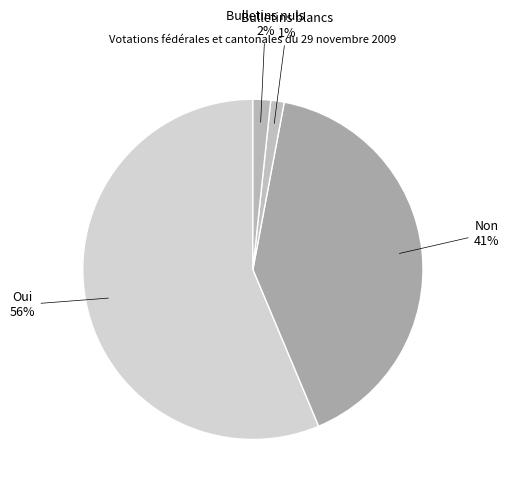

Which slice is the largest?

Oui